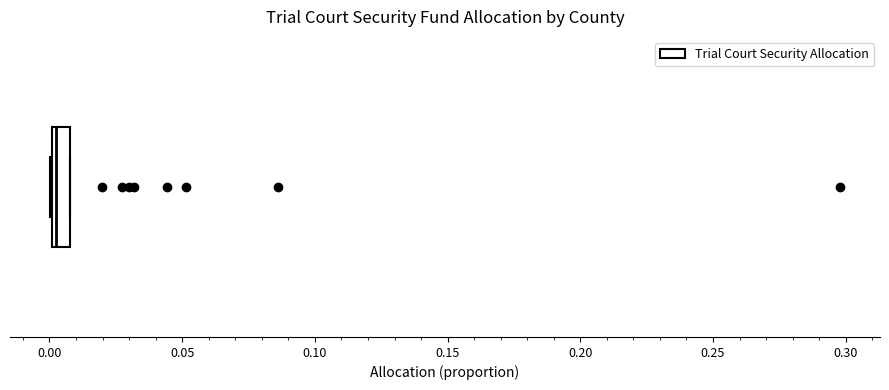

Where is the left edge of the box on the x-axis? The values are not printed on the chart, so give them approximately, as read against the axis.

0.00